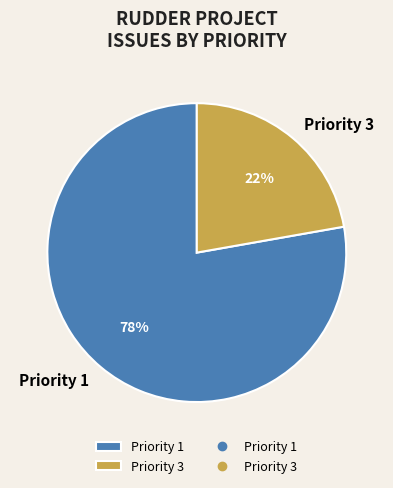

Do Priority 3 and Priority 1 together represent more than half of the pie?

Yes